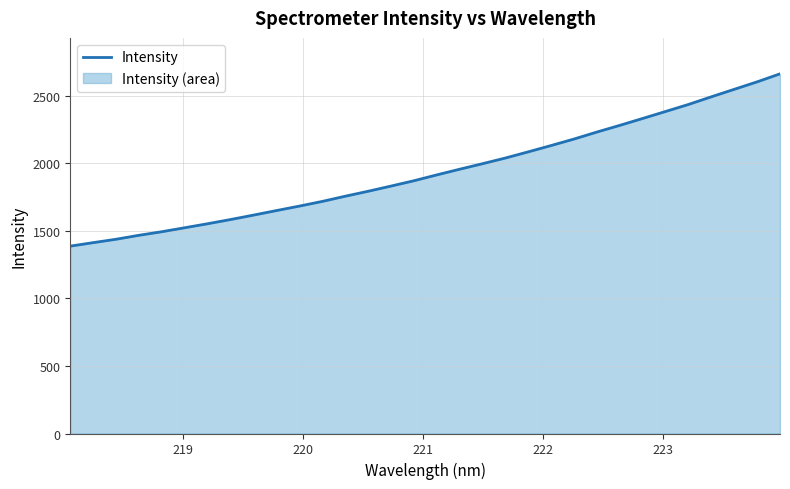

What is the difference between the maximum and minimum values?

1275.5